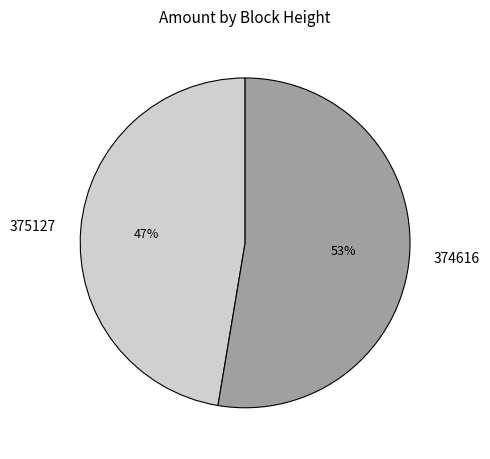

Does any single category account for the majority?

Yes